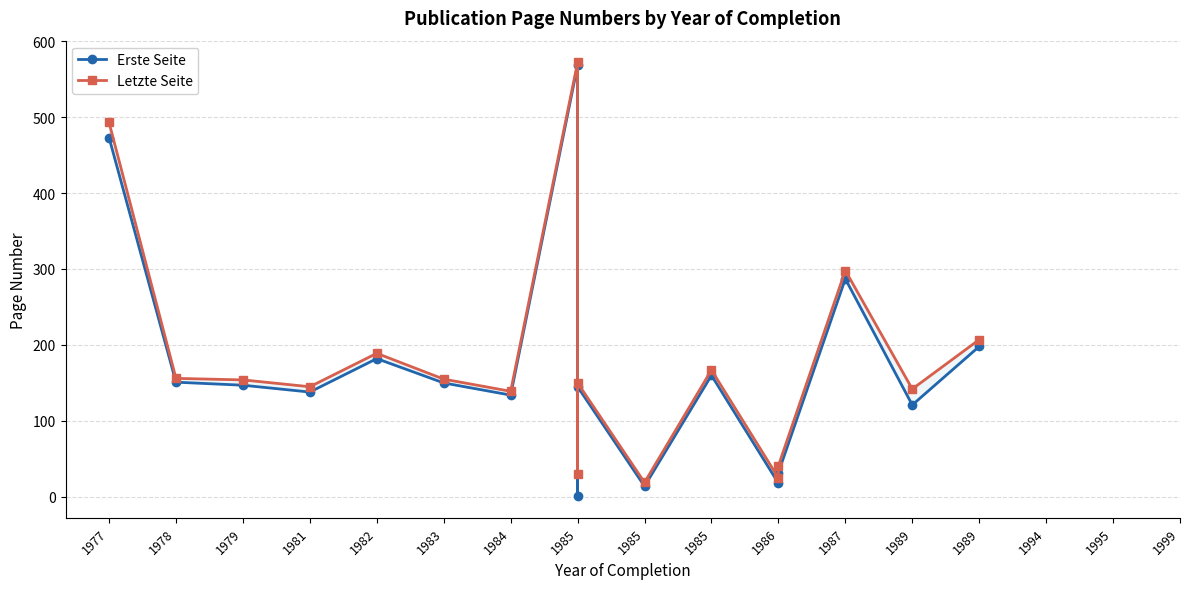

True or false: Erste Seite and Letzte Seite cross at least once.

False